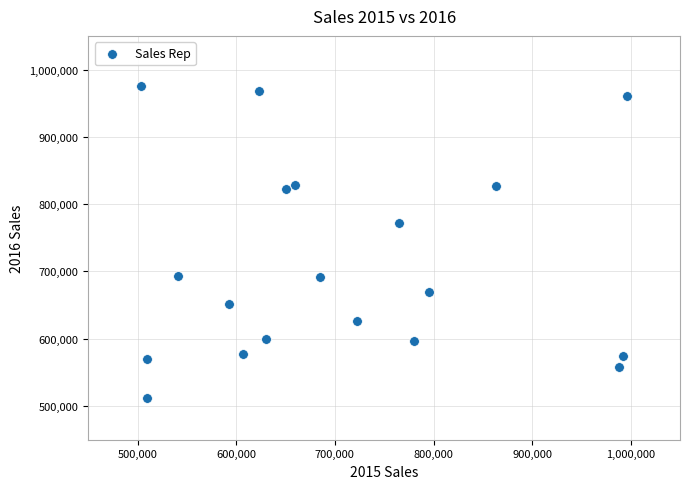

What Y value in the scatter plot is closest to 743512?

771399